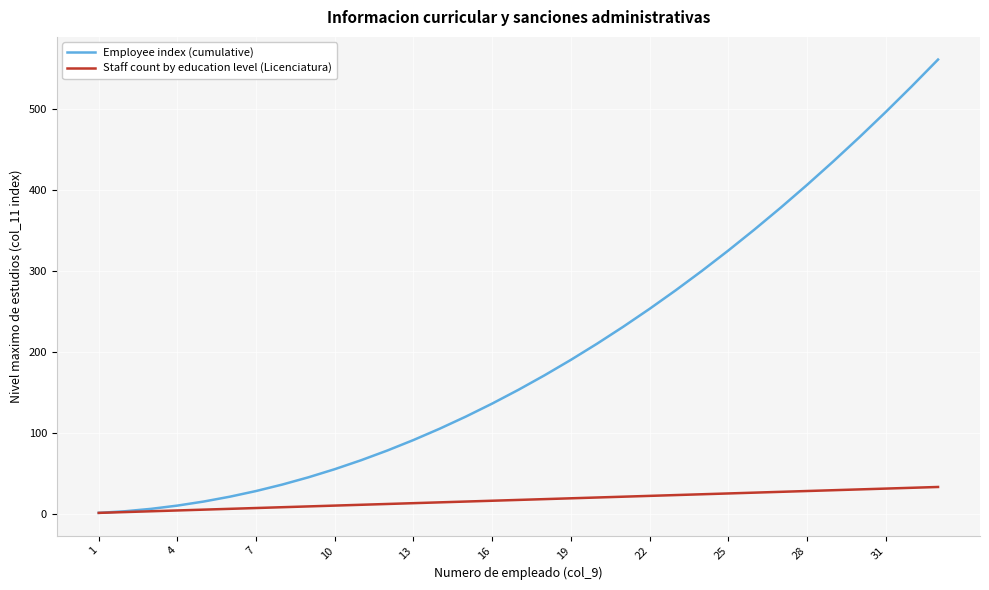

Is this an area chart (filled region under the line)?

No